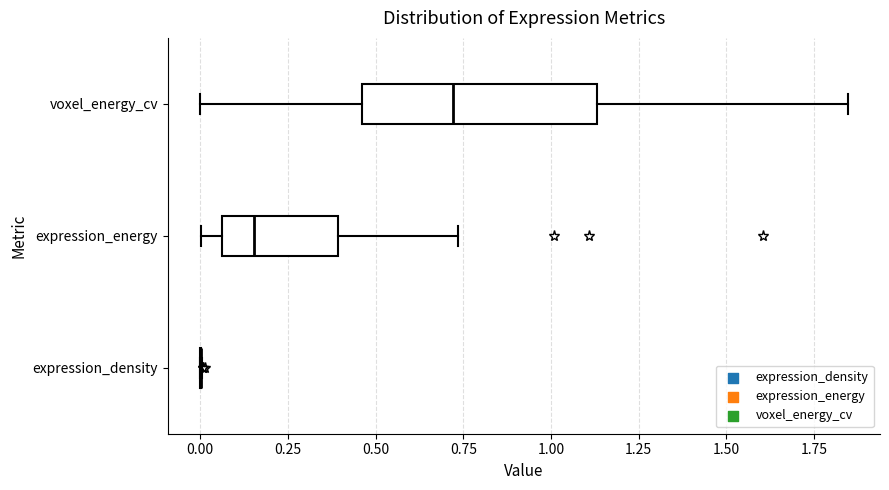

Reading bottom to top, read every box against the x-axis: the position of its median line, the range the box covers, and the ends of its whiskers. The values are not printed on the chart, so give them approximately, as read against the axis.

expression_density: box collapsed to a line at 0.00, whiskers 0.00 to 0.00
expression_energy: median 0.15, box 0.05 to 0.40, whiskers 0.00 to 0.75
voxel_energy_cv: median 0.70, box 0.45 to 1.15, whiskers 0.00 to 1.85